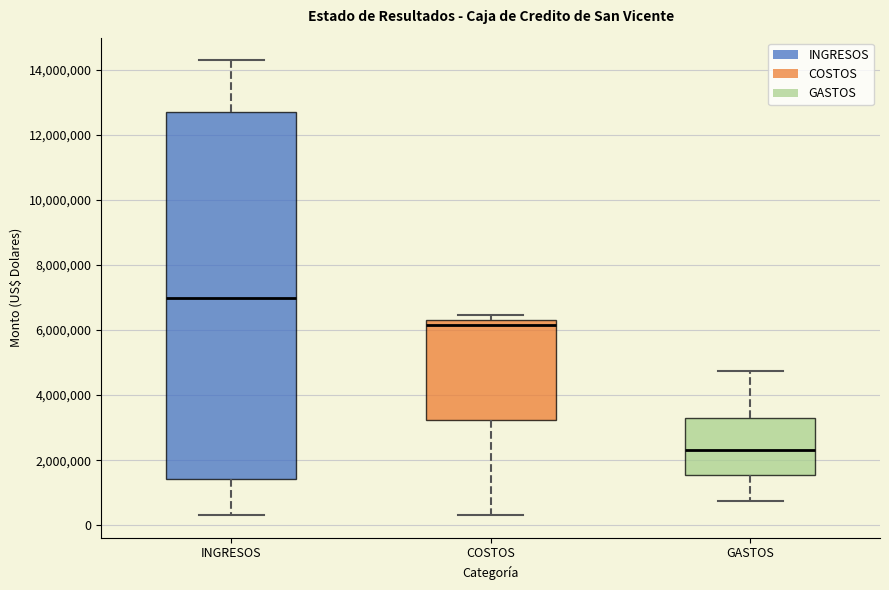

Reading left to right, transcribe this box plot: for each box, give where its median line is, the range the box spans, and where its two whiskers end, as read against the y-axis. The values are not printed on the chart, so give them approximately, as read against the axis.

INGRESOS: median 7000000, box 1400000 to 12600000, whiskers 400000 to 14200000
COSTOS: median 6200000, box 3200000 to 6400000, whiskers 400000 to 6400000 (just above the box's upper edge)
GASTOS: median 2400000, box 1600000 to 3400000, whiskers 800000 to 4800000